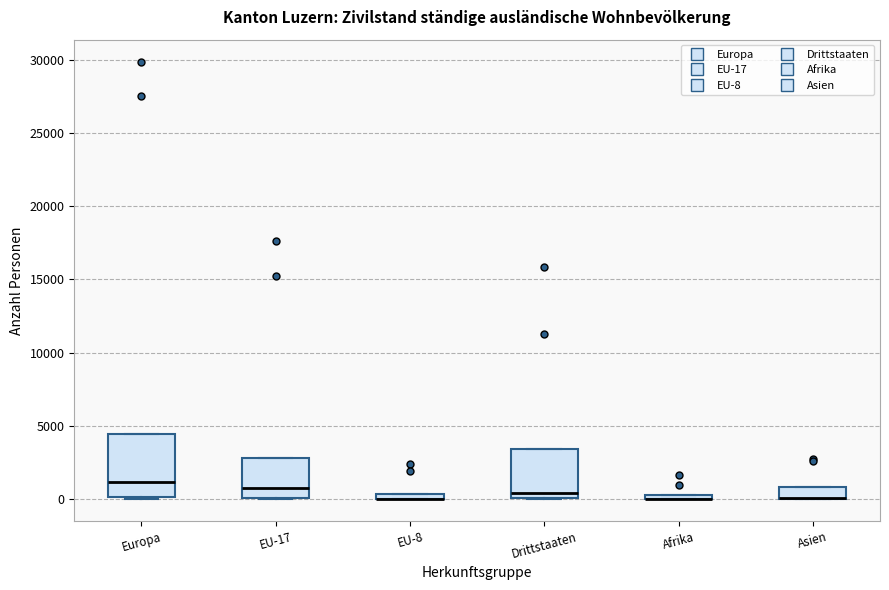

Which box is the tallest, from its lower edge to its upper edge?

Europa